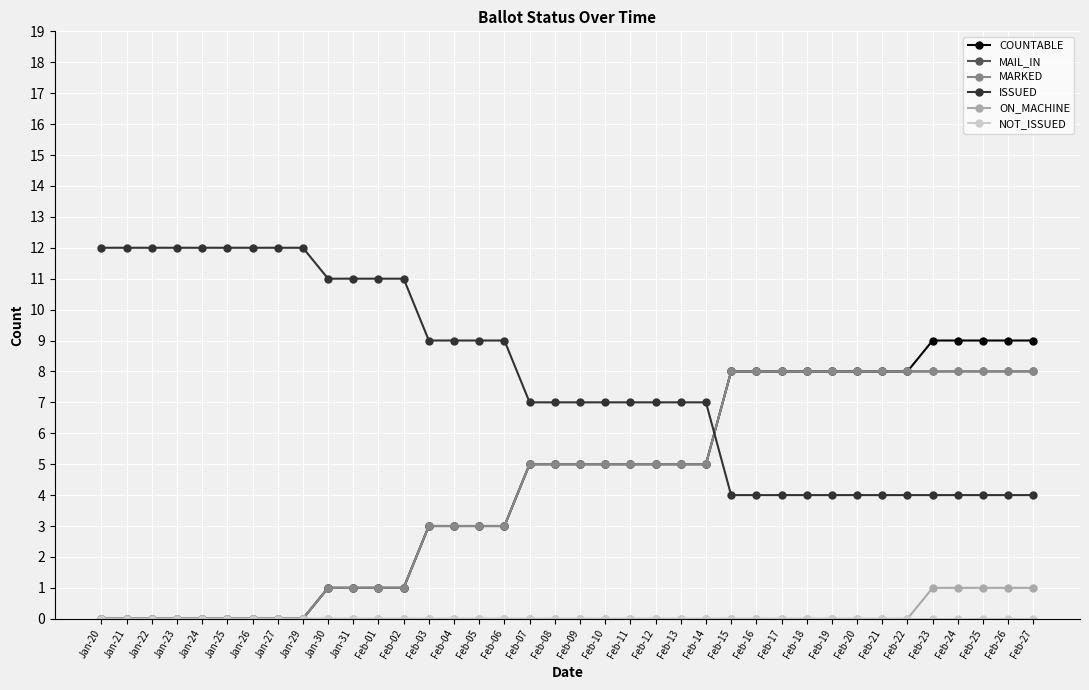

Rank the categories by ISSUED value from highest to lowest.

Jan-20, Jan-21, Jan-22, Jan-23, Jan-24, Jan-25, Jan-26, Jan-27, Jan-29, Jan-30, Jan-31, Feb-01, Feb-02, Feb-03, Feb-04, Feb-05, Feb-06, Feb-07, Feb-08, Feb-09, Feb-10, Feb-11, Feb-12, Feb-13, Feb-14, Feb-15, Feb-16, Feb-17, Feb-18, Feb-19, Feb-20, Feb-21, Feb-22, Feb-23, Feb-24, Feb-25, Feb-26, Feb-27